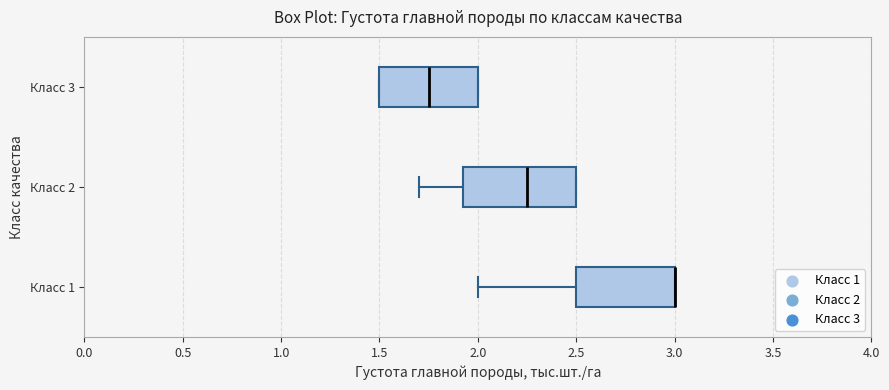

Reading bottom to top, transcribe this box plot: for each box, give where its median line is, the range the box spans, and where its two whiskers end, as read against the x-axis. The values are not printed on the chart, so give them approximately, as read against the axis.

Класс 1: median 3.00 (drawn on the box's right edge), box 2.50 to 3.00, whiskers 2.00 to 3.00
Класс 2: median 2.25, box 1.95 to 2.50, whiskers 1.70 to 2.50
Класс 3: median 1.75, box 1.50 to 2.00, whiskers 1.50 to 2.00